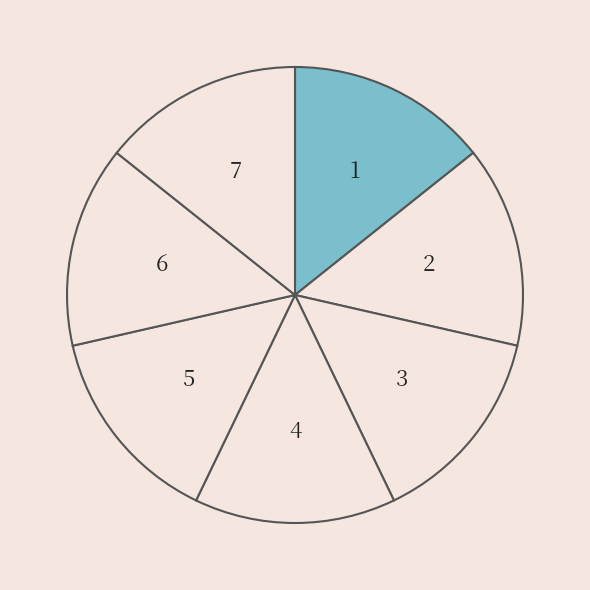

How many segments does this pie chart have?

7